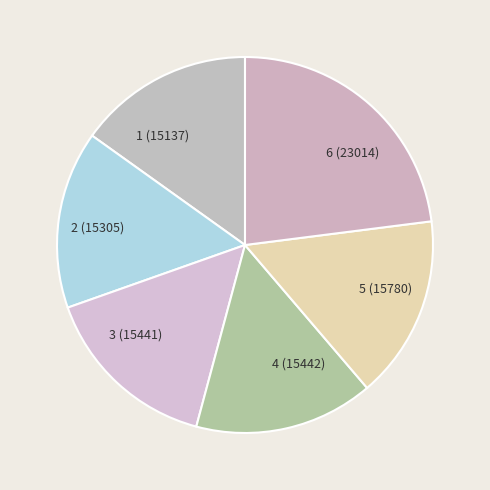

Combined, do 5 (15780) and 1 (15137) account for over 50%?

No